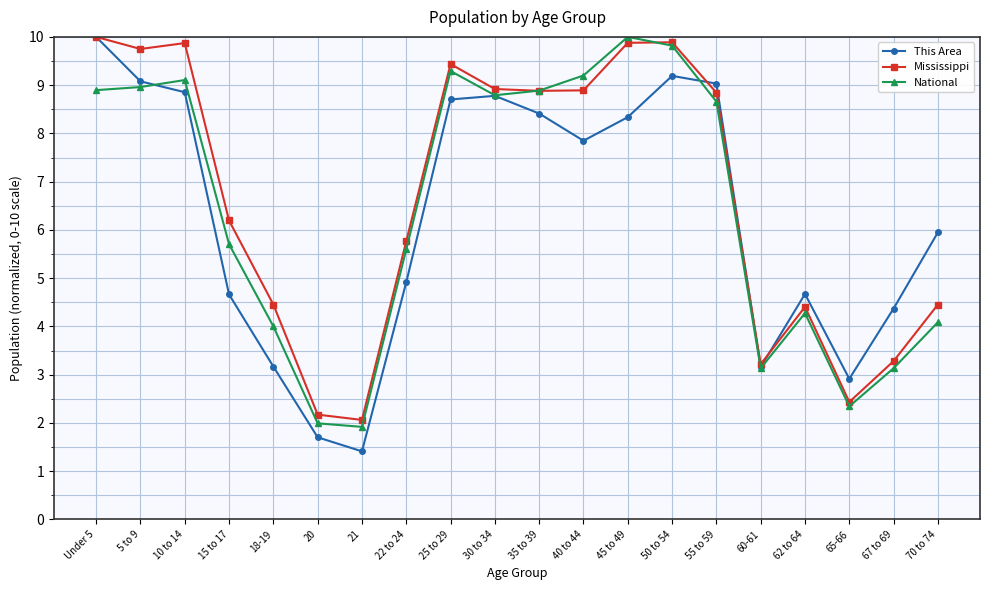

Which series has the widest spread of values?

This Area